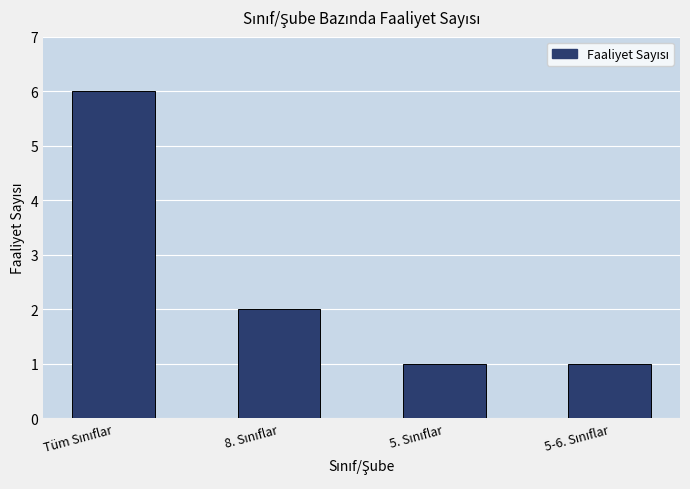

What is the value of the 4th bar from the left?

1